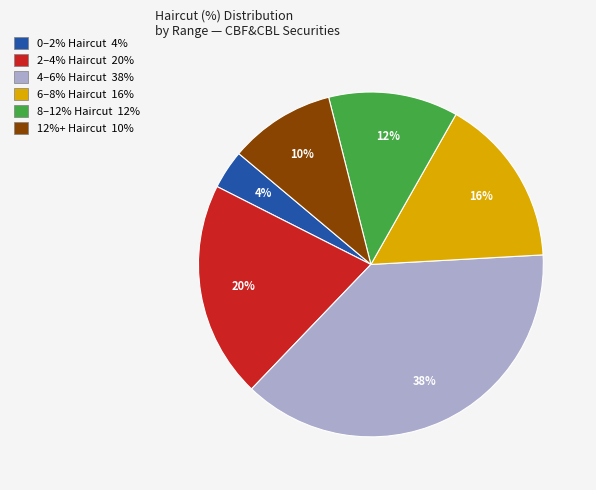

Which category has the biggest portion of the pie?

4–6% Haircut 38%